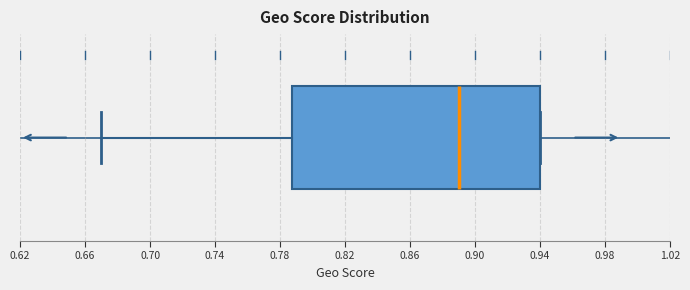

Read this box plot against the x-axis: the position of the median line, the range covered by the box, and the ends of both whiskers. The values are not printed on the chart, so give them approximately, as read against the axis.

median 0.89, box 0.79 to 0.94, whiskers 0.67 to 0.94